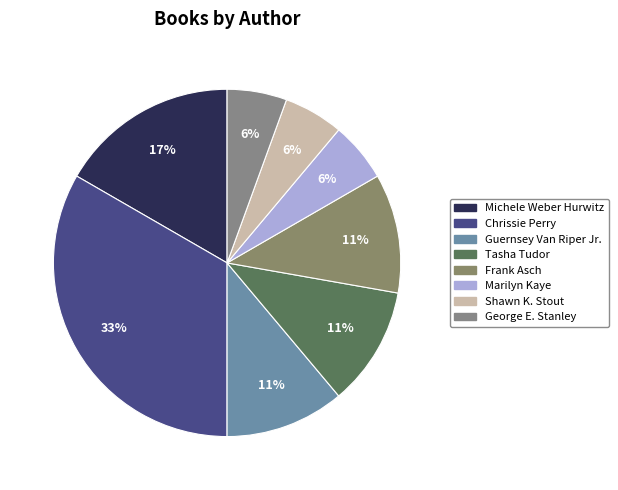

Which category has the smallest portion of the pie?

Marilyn Kaye